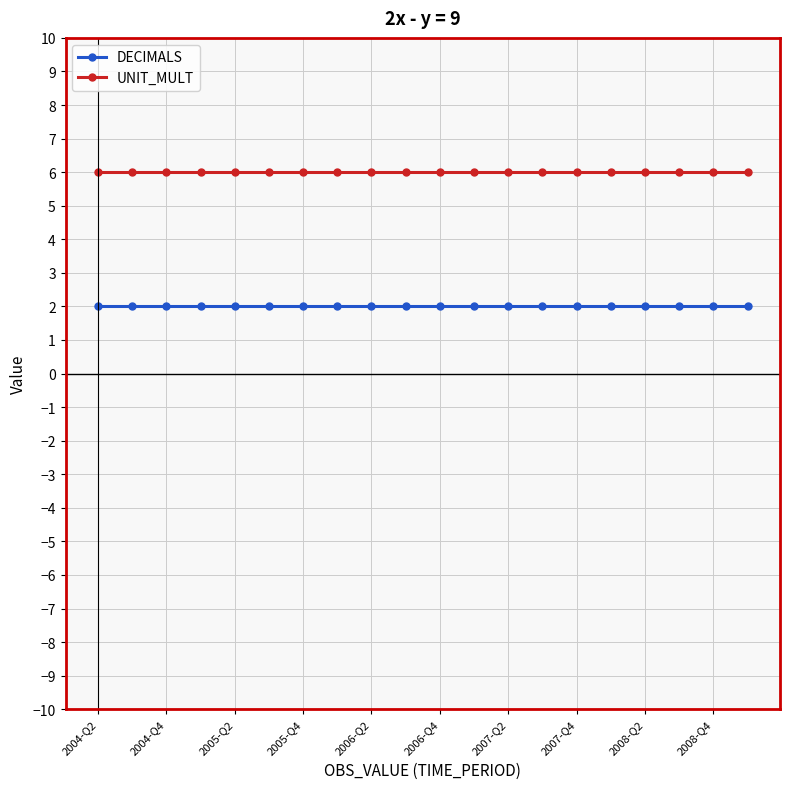

Which series has the largest total across all categories?

UNIT_MULT